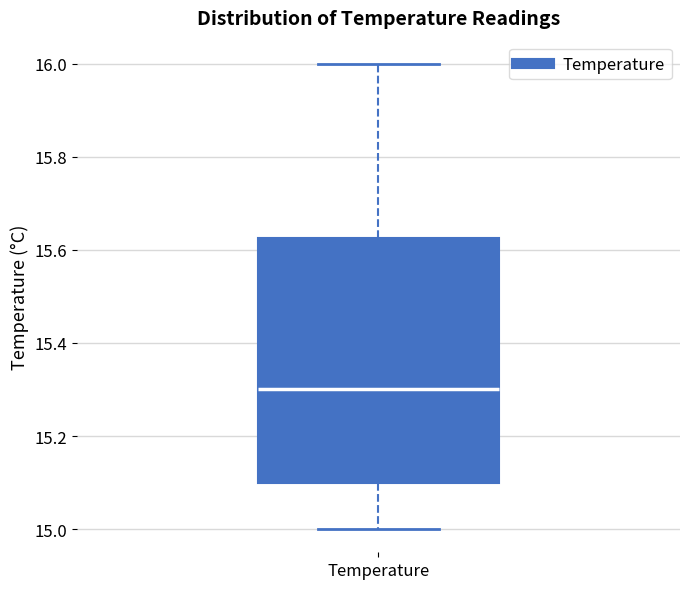

Where is the upper edge of the box for Temperature on the y-axis? The values are not printed on the chart, so give them approximately, as read against the axis.

15.62